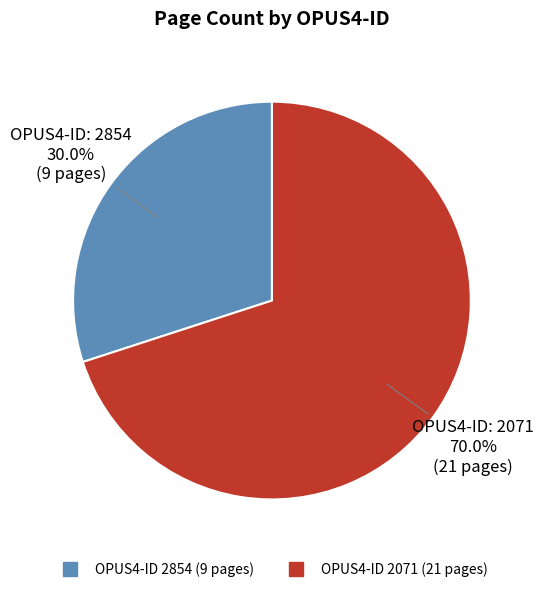

Is there a majority slice in this chart?

Yes